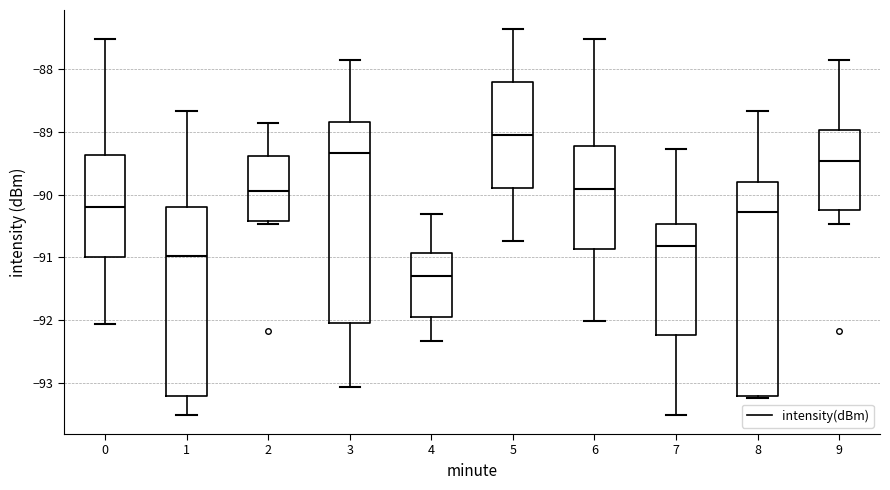

Which box's median line is the highest?

5